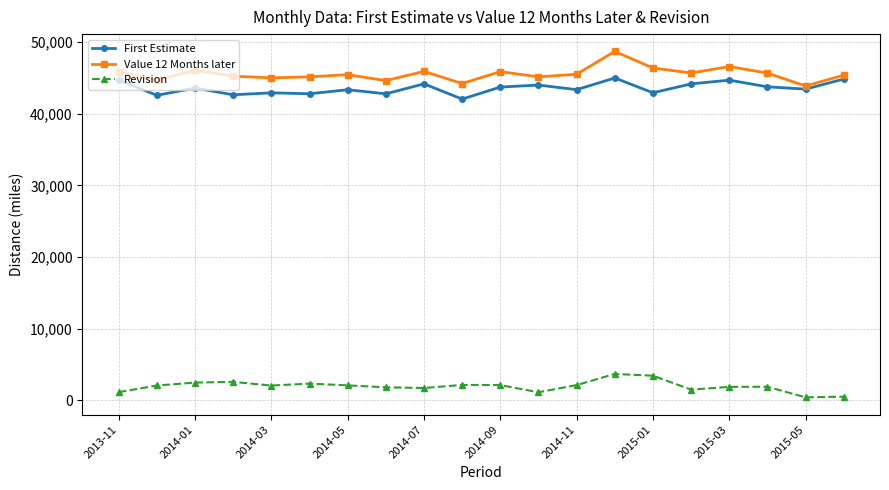

What is the greatest value displayed?

48703